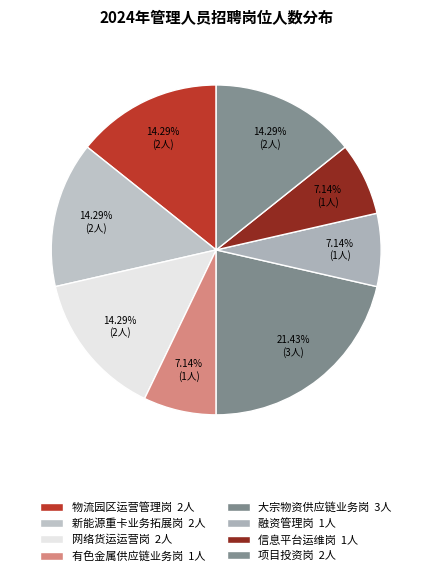

Is it true that 信息平台运维岗 is 1% of the pie?

False